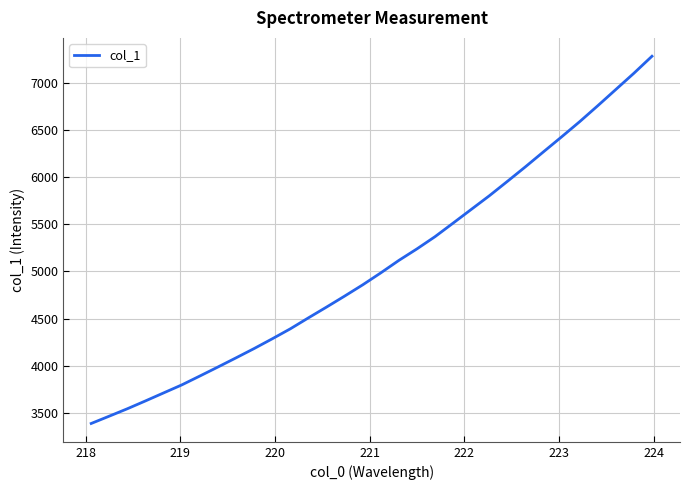

What is the smallest value displayed?

3384.0